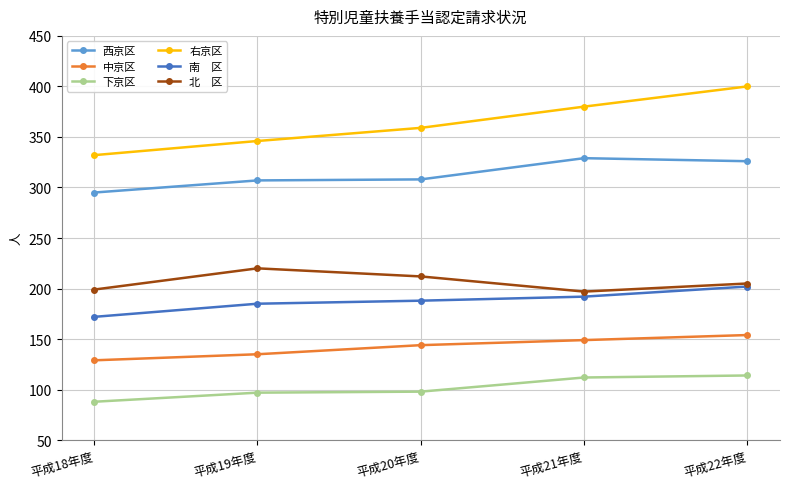

What is the difference between the highest and lowest values at 平成22年度?

286